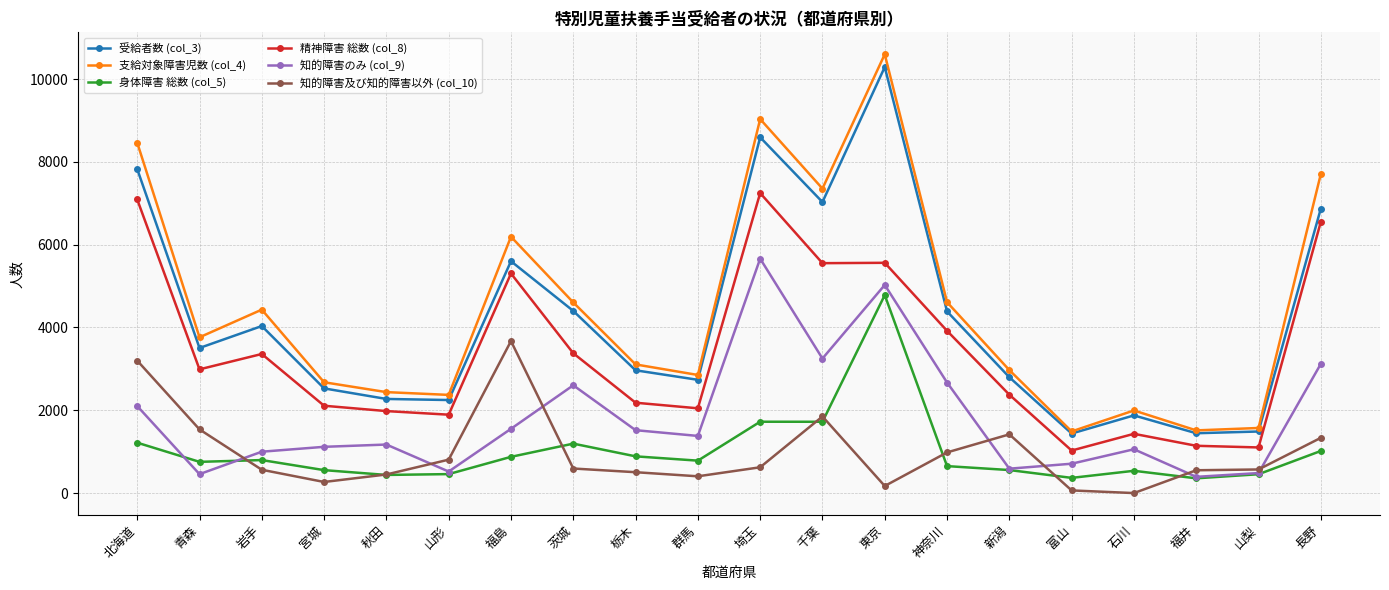

Is it true that 支給対象障害児数 (col_4) equals 1996 at 石川?

True